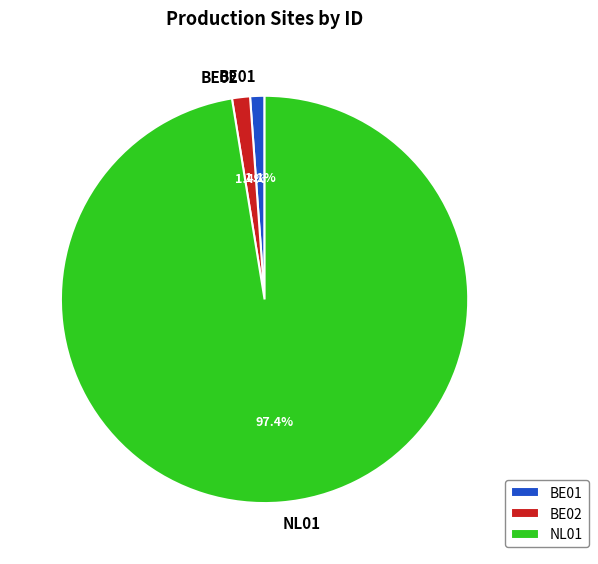

Combined, what portion of the pie is NL01 and BE01?

98.6%